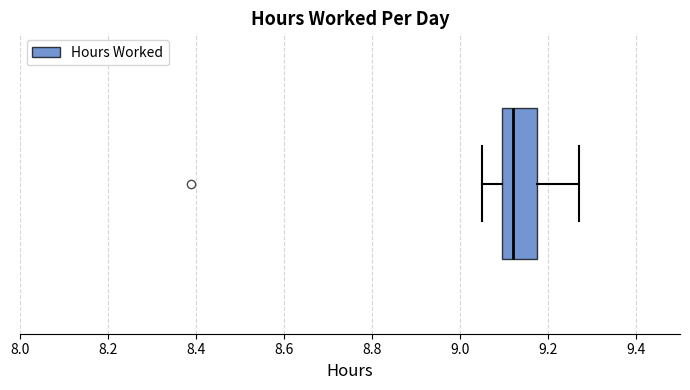

Transcribe this box plot: give where the median line is, the range the box spans, and where the two whiskers end, as read against the x-axis. The values are not printed on the chart, so give them approximately, as read against the axis.

median 9.12, box 9.10 to 9.18, whiskers 9.06 to 9.28